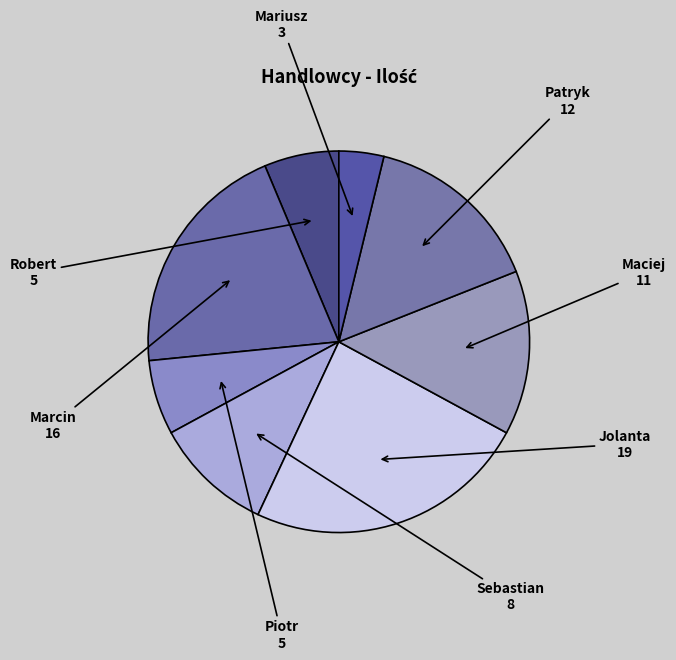

Count the number of slices in the pie.

8